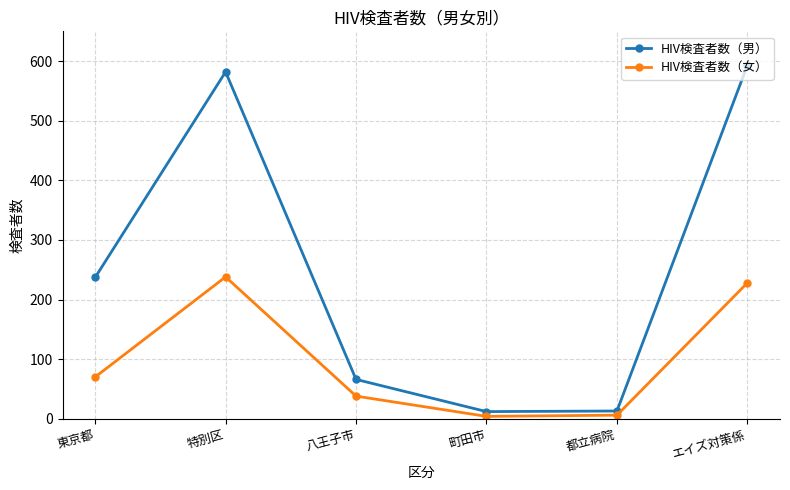

In HIV検査者数（男）, how many points are higher than both neighbors (excluding endpoints)?

1